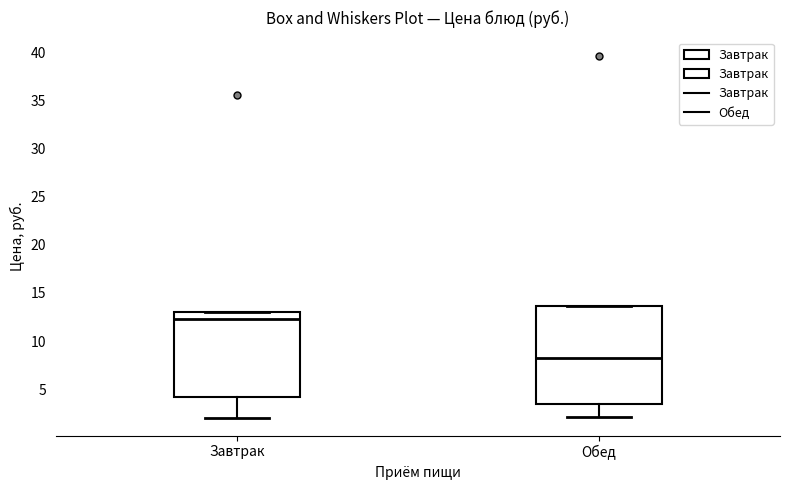

Reading left to right, read every box against the y-axis: the position of its median line, the range the box covers, and the ends of its whiskers. The values are not printed on the chart, so give them approximately, as read against the axis.

Завтрак: median 12.5, box 4.0 to 13.0, whiskers 2.0 to 13.0
Обед: median 8.0, box 3.5 to 13.5, whiskers 2.0 to 13.5